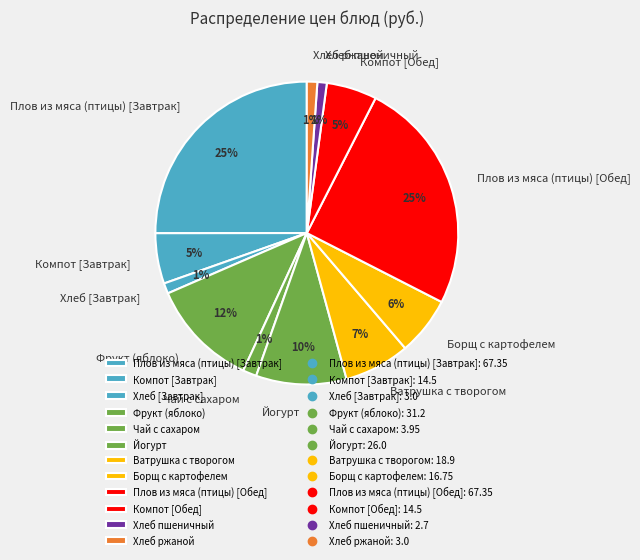

To the nearest percent, what is the difference between the largest and smallest slice percentages?

24%